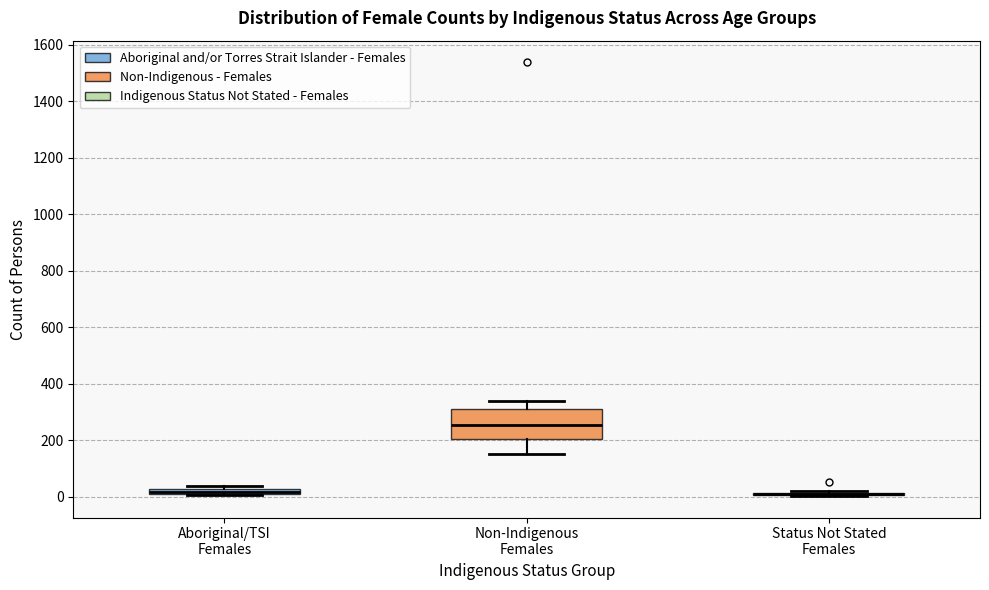

Where is the lower edge of the box for Aboriginal/TSI Females on the y-axis? The values are not printed on the chart, so give them approximately, as read against the axis.

0